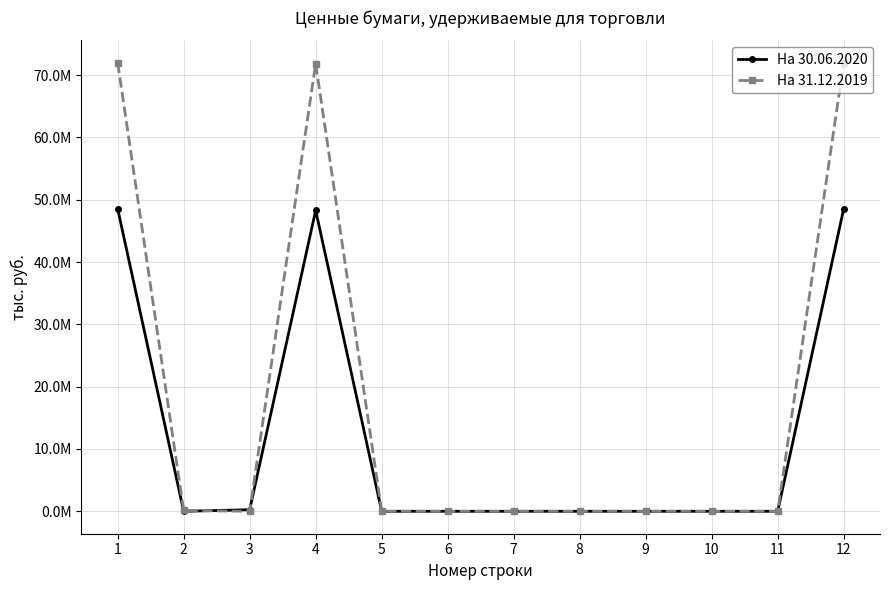

What are all the series names shown in the legend?

На 30.06.2020, На 31.12.2019